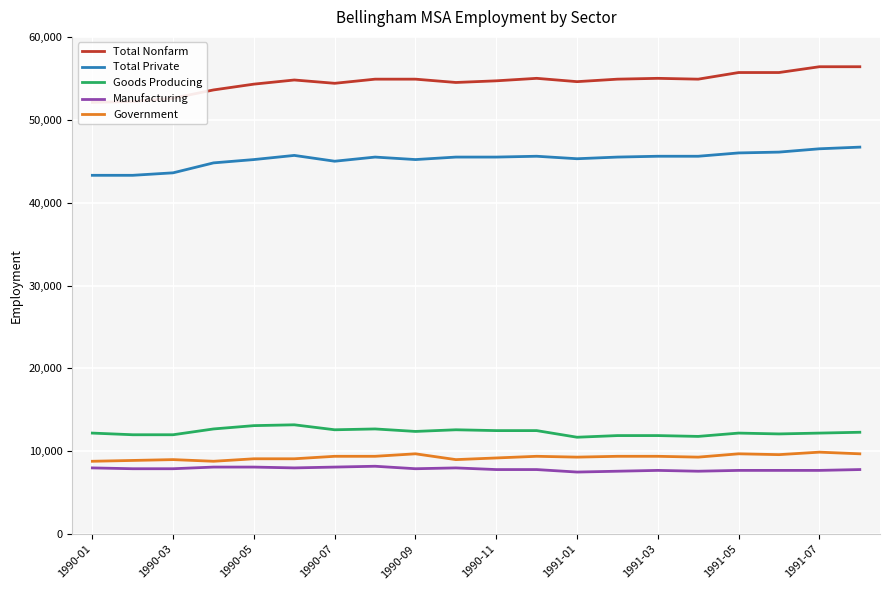

True or false: Total Private and Goods Producing intersect in this chart.

False